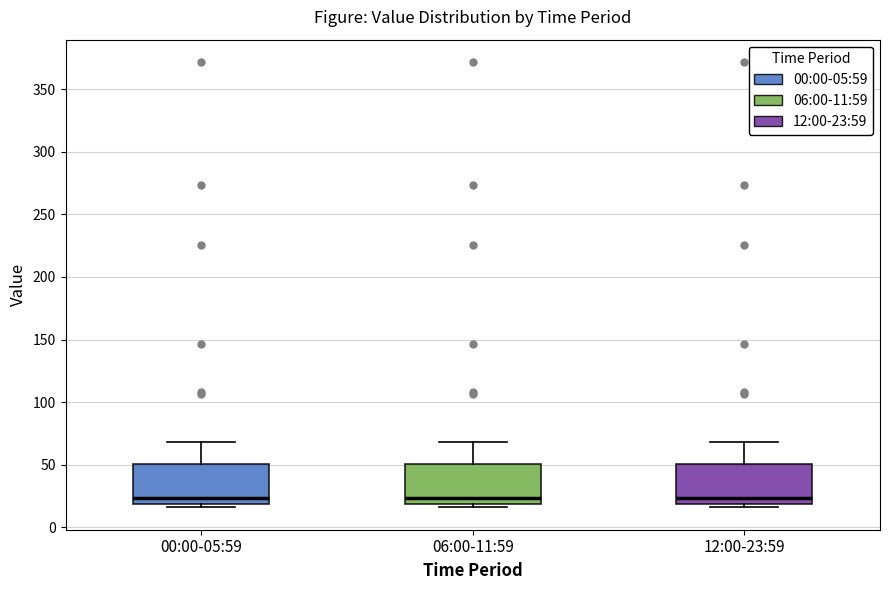

Reading left to right, read every box against the y-axis: the position of its median line, the range the box covers, and the ends of its whiskers. The values are not printed on the chart, so give them approximately, as read against the axis.

00:00-05:59: median 25, box 20 to 50, whiskers 15 to 70
06:00-11:59: median 25, box 20 to 50, whiskers 15 to 70
12:00-23:59: median 25, box 20 to 50, whiskers 15 to 70